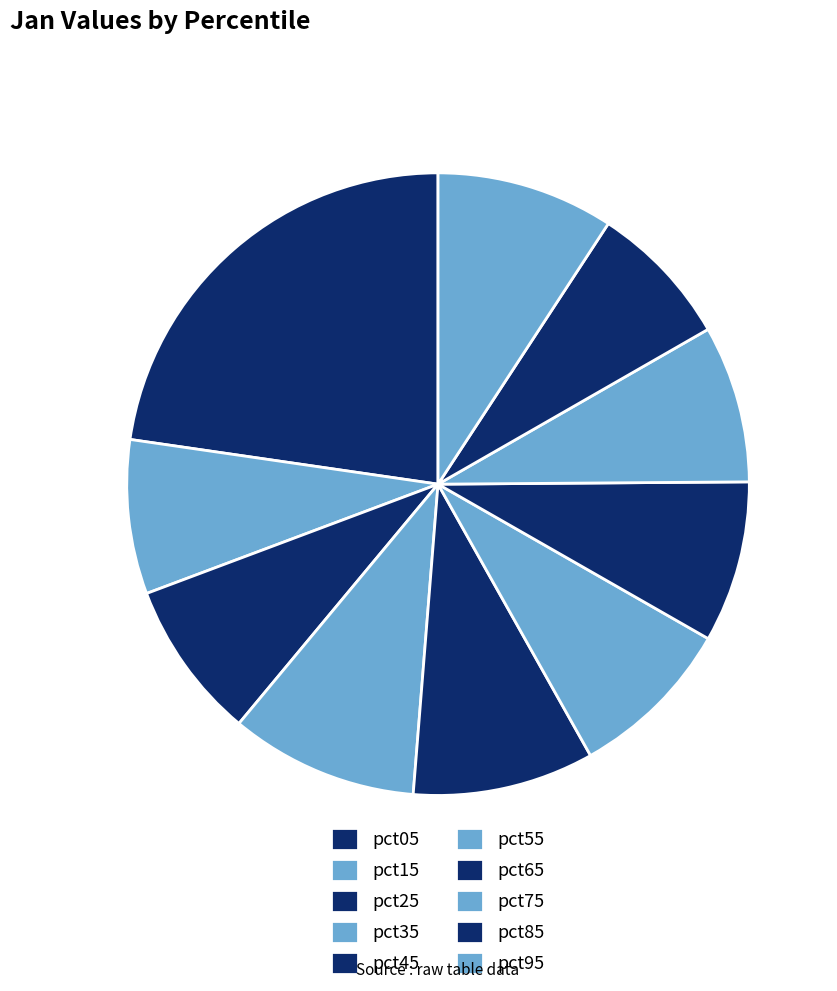

Which slice is the smallest?

pct85